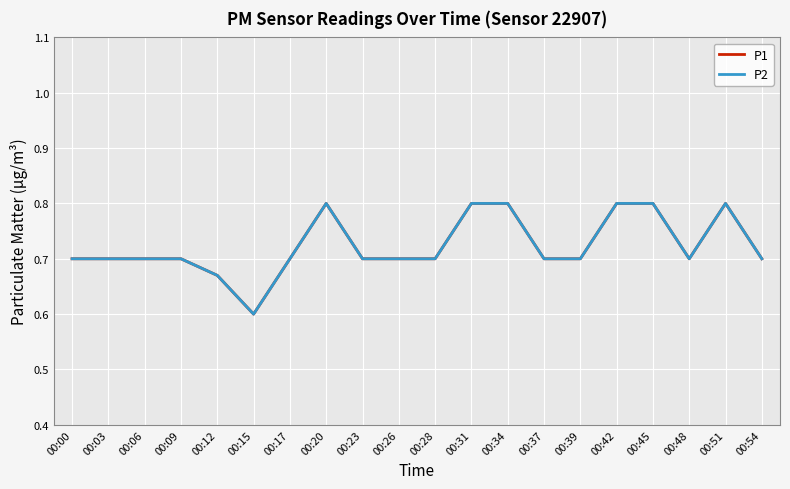

Which label corresponds to the smallest value in the chart?

00:15